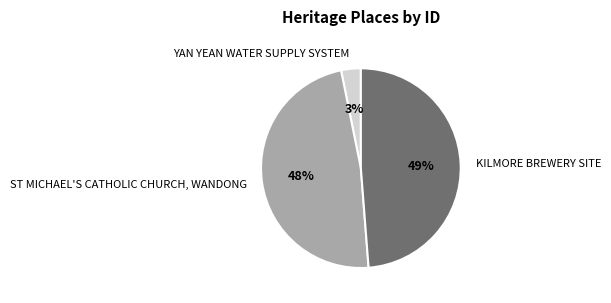

To the nearest percent, what is the difference between the KILMORE BREWERY SITE and YAN YEAN WATER SUPPLY SYSTEM slice percentages?

46%